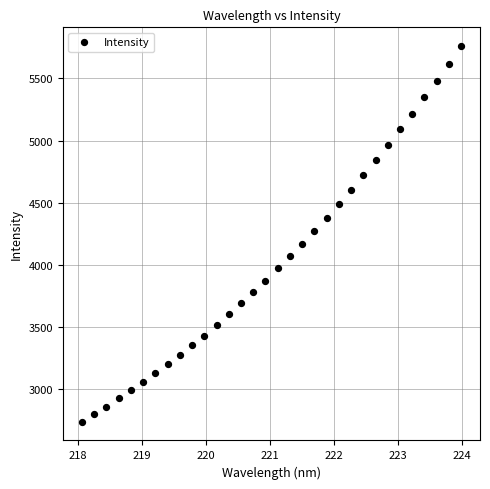

What is the range of X values (max minus min)?

5.9